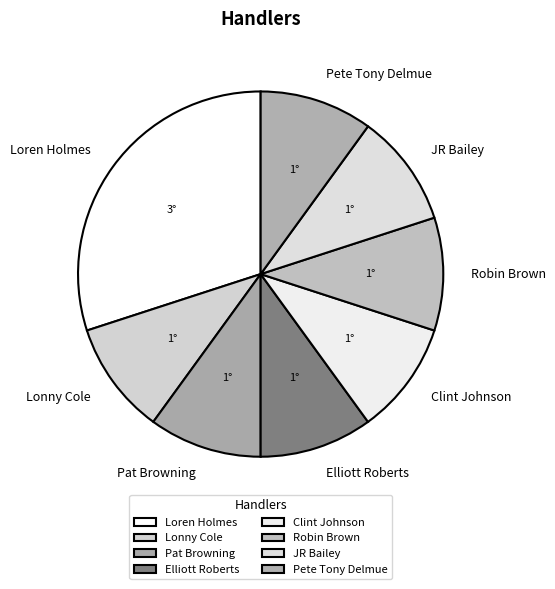

Which has a higher value, Lonny Cole or Loren Holmes?

Loren Holmes